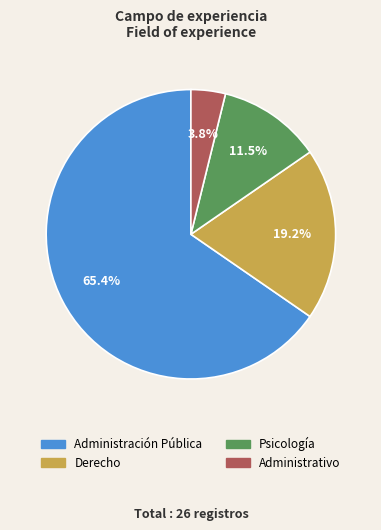

To the nearest percent, what is the difference between the largest and smallest slice percentages?

62%